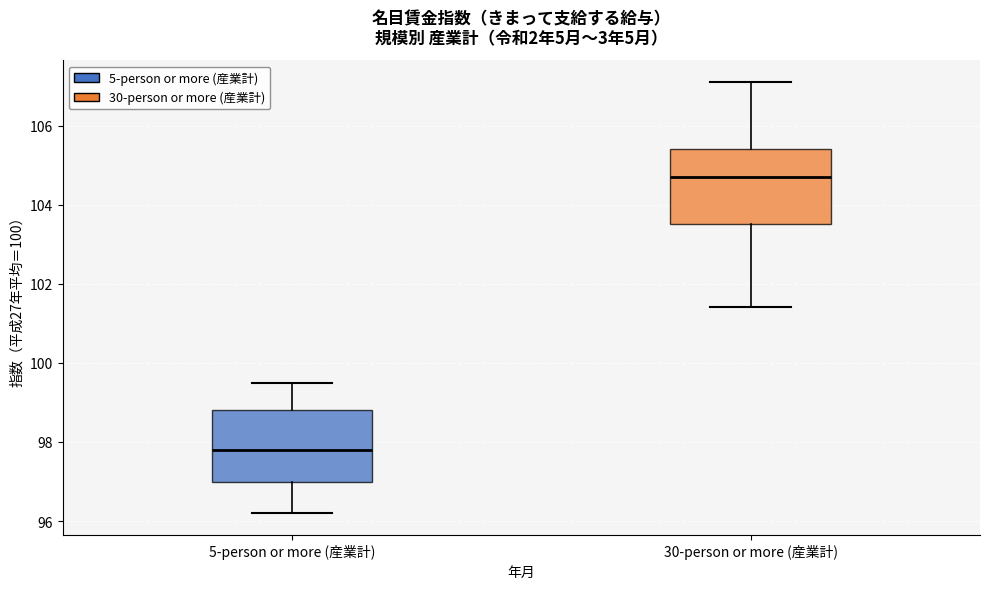

Reading left to right, read every box against the y-axis: the position of its median line, the range the box covers, and the ends of its whiskers. The values are not printed on the chart, so give them approximately, as read against the axis.

5-person or more (産業計): median 97.8, box 97.0 to 98.8, whiskers 96.2 to 99.6
30-person or more (産業計): median 104.8, box 103.6 to 105.4, whiskers 101.4 to 107.2